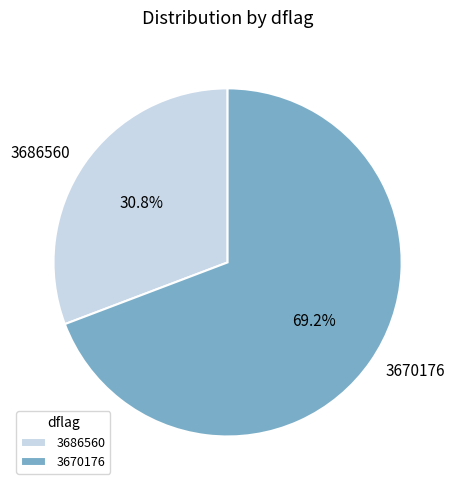

True or false: 3686560 accounts for 43% of the total.

False